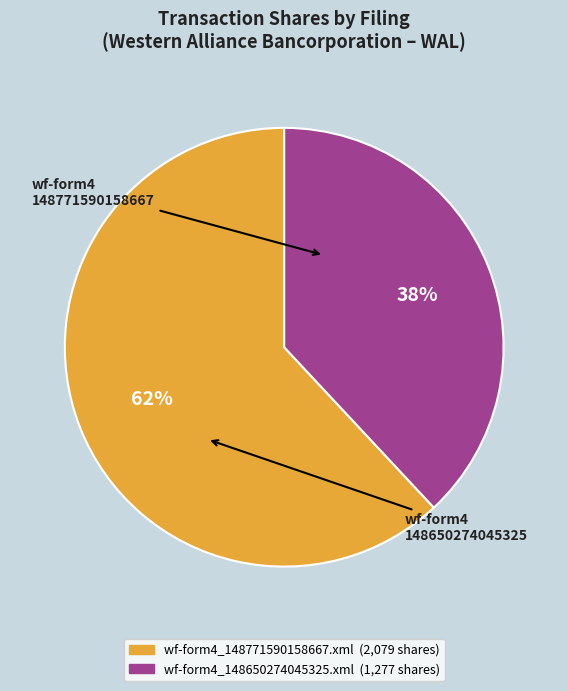

Count the number of slices in the pie.

2